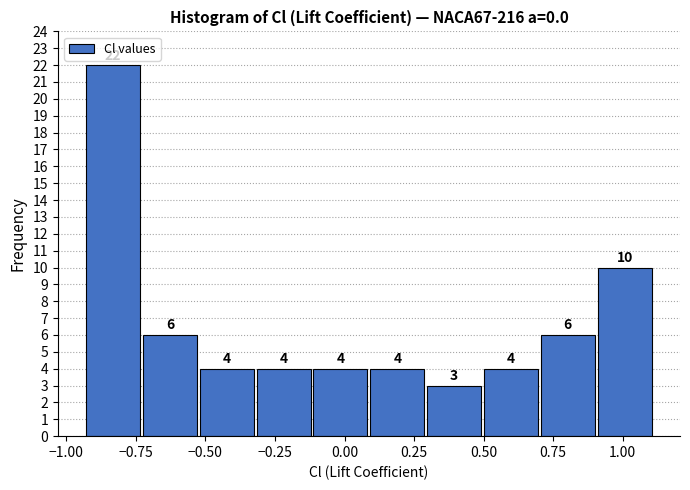

Reading left to right, transcribe this chart: for each bar, give the range it covers on the x-axis and its height. The bar edges are not printed on the chart, so give them approximately, as read against the axis.

-0.95 to -0.75: 22
-0.75 to -0.55: 6
-0.55 to -0.30: 4
-0.30 to -0.10: 4
-0.10 to 0.10: 4
0.10 to 0.30: 4
0.30 to 0.50: 3
0.50 to 0.70: 4
0.70 to 0.90: 6
0.90 to 1.10: 10